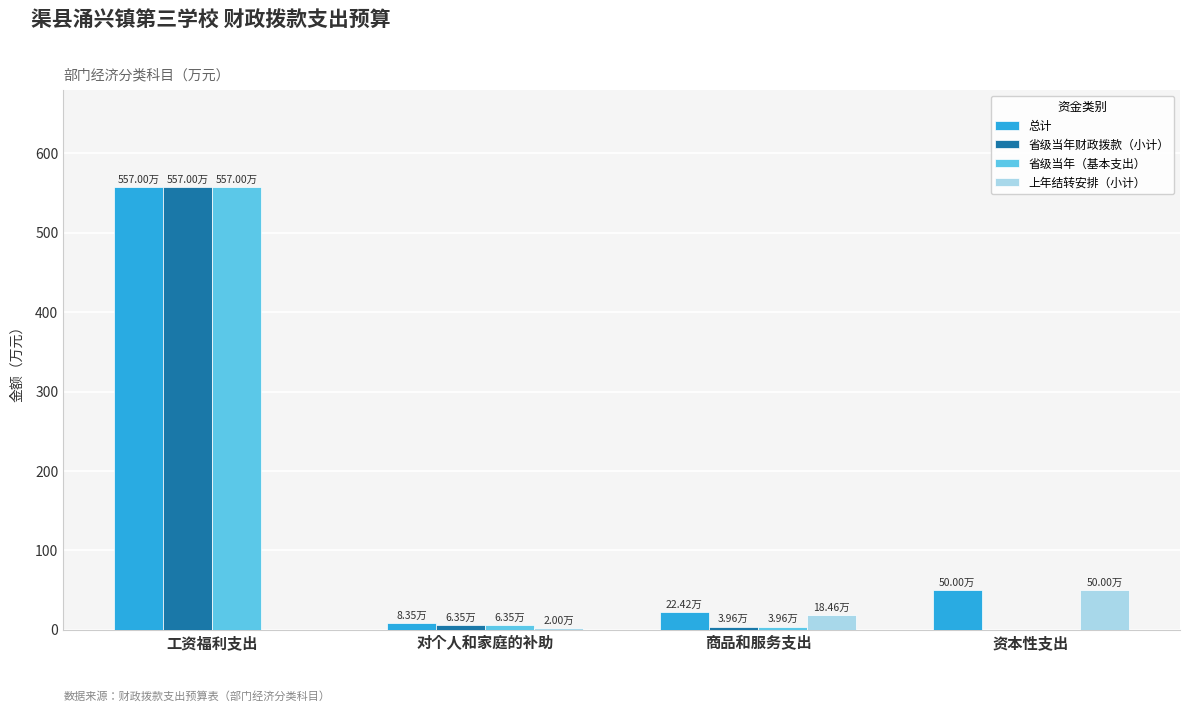

Which category has the highest value across all series?

工资福利支出